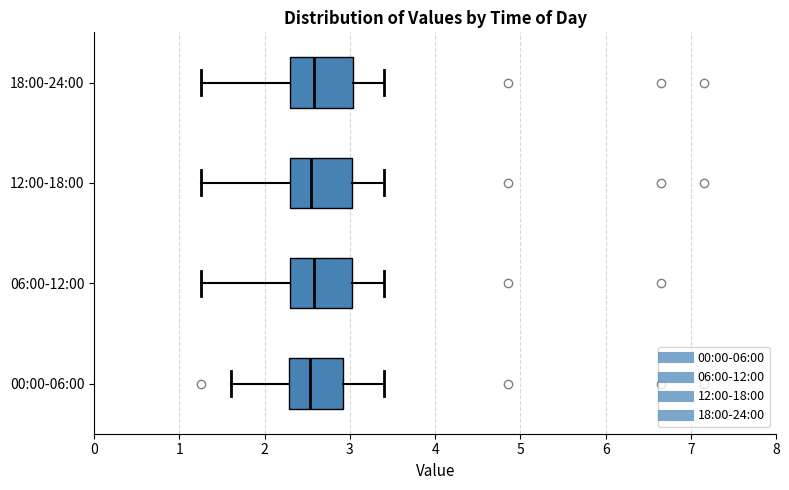

Reading bottom to top, transcribe this box plot: for each box, give where its median line is, the range the box spans, and where its two whiskers end, as read against the x-axis. The values are not printed on the chart, so give them approximately, as read against the axis.

00:00-06:00: median 2.5, box 2.3 to 2.9, whiskers 1.6 to 3.4
06:00-12:00: median 2.6, box 2.3 to 3.0, whiskers 1.3 to 3.4
12:00-18:00: median 2.5, box 2.3 to 3.0, whiskers 1.3 to 3.4
18:00-24:00: median 2.6, box 2.3 to 3.0, whiskers 1.3 to 3.4